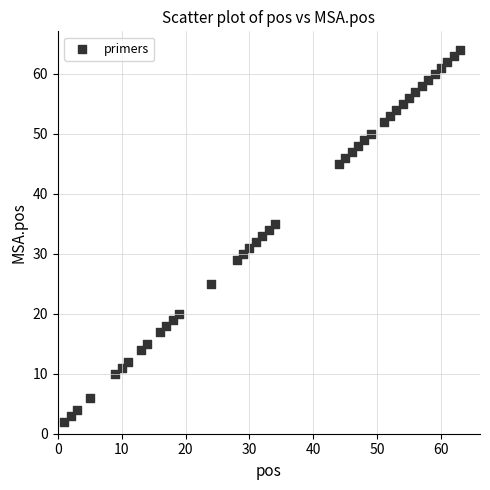

What is the range of Y values (max minus min)?

62